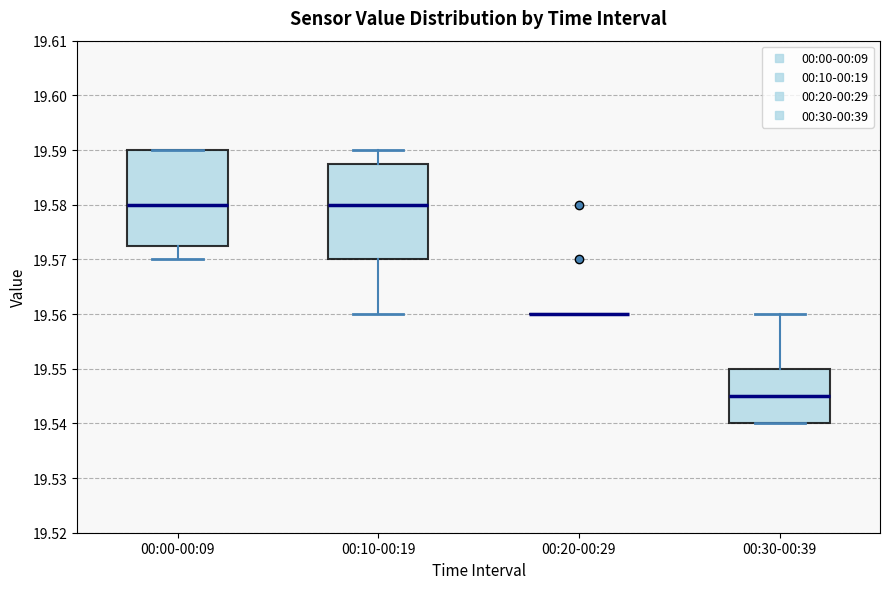

Reading left to right, transcribe this box plot: for each box, give where its median line is, the range the box spans, and where its two whiskers end, as read against the y-axis. The values are not printed on the chart, so give them approximately, as read against the axis.

00:00-00:09: median 19.580, box 19.573 to 19.590, whiskers 19.570 to 19.590
00:10-00:19: median 19.580, box 19.570 to 19.588, whiskers 19.560 to 19.590
00:20-00:29: box collapsed to a line at 19.560, whiskers 19.560 to 19.560
00:30-00:39: median 19.545, box 19.540 to 19.550, whiskers 19.540 to 19.560